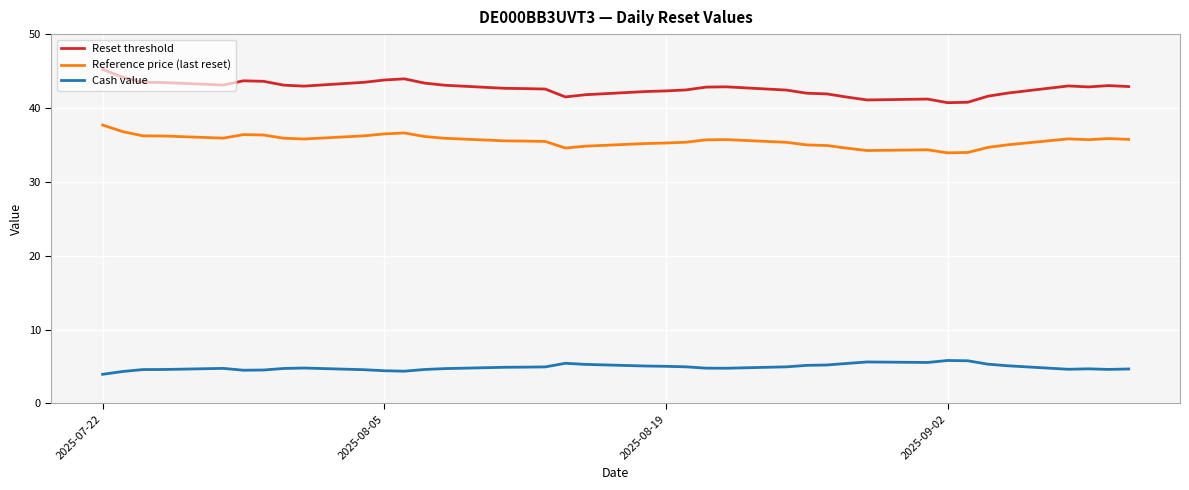

True or false: Reset threshold and Cash value intersect in this chart.

False